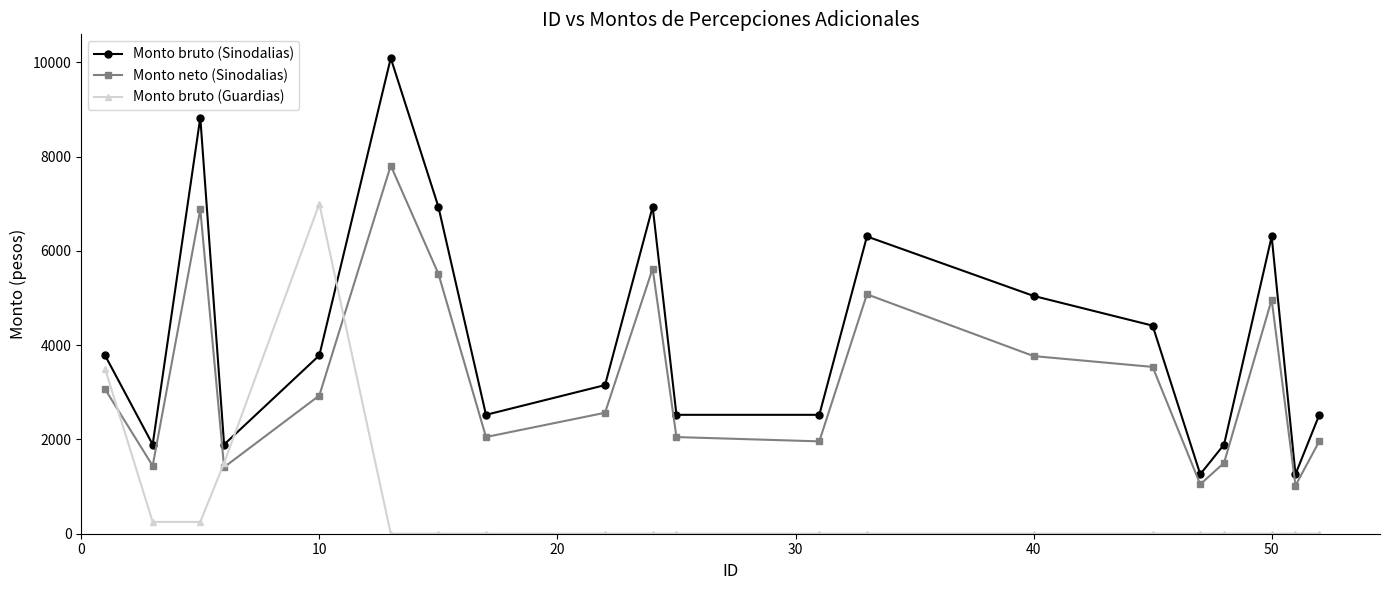

Rank the series by their average value, from lowest to highest.

Monto bruto (Guardias), Monto neto (Sinodalias), Monto bruto (Sinodalias)